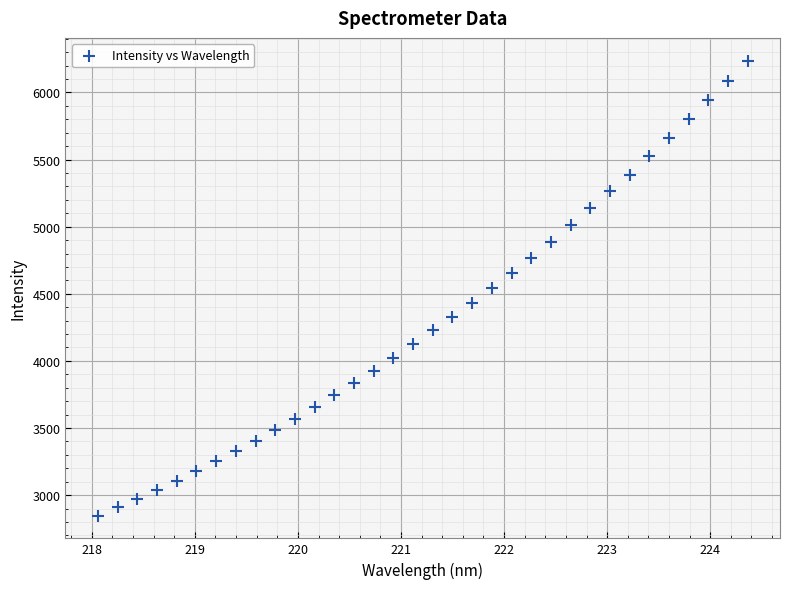

What is the range of X values (max minus min)?

6.3